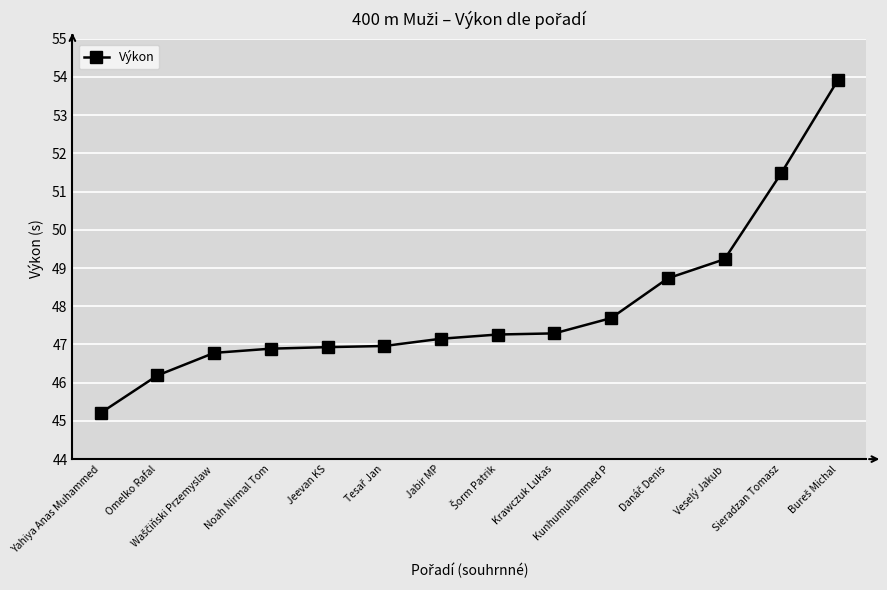

What is the value of the 10th point from the left?

47.7